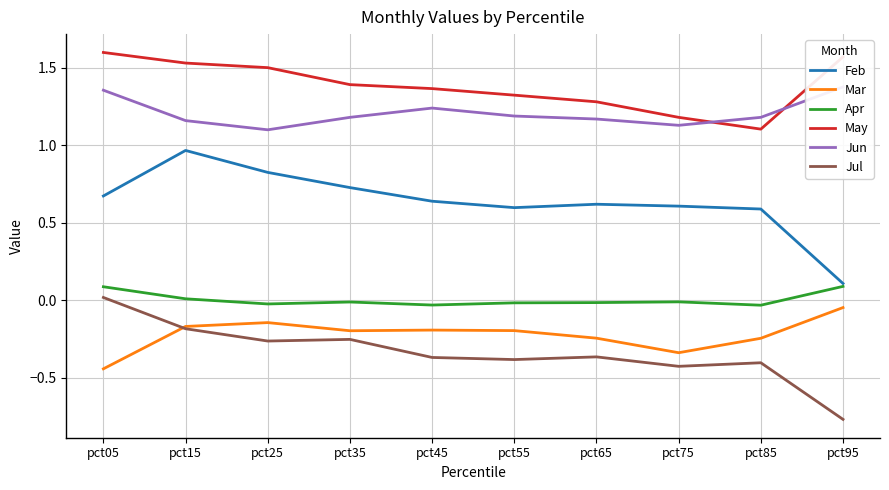

True or false: Jul has a value of -0.8 at pct95.

True